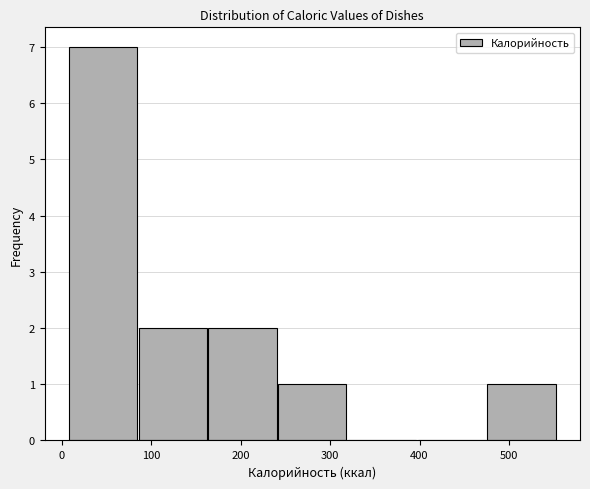

Which range on the x-axis has the tallest bar?

7 to 85